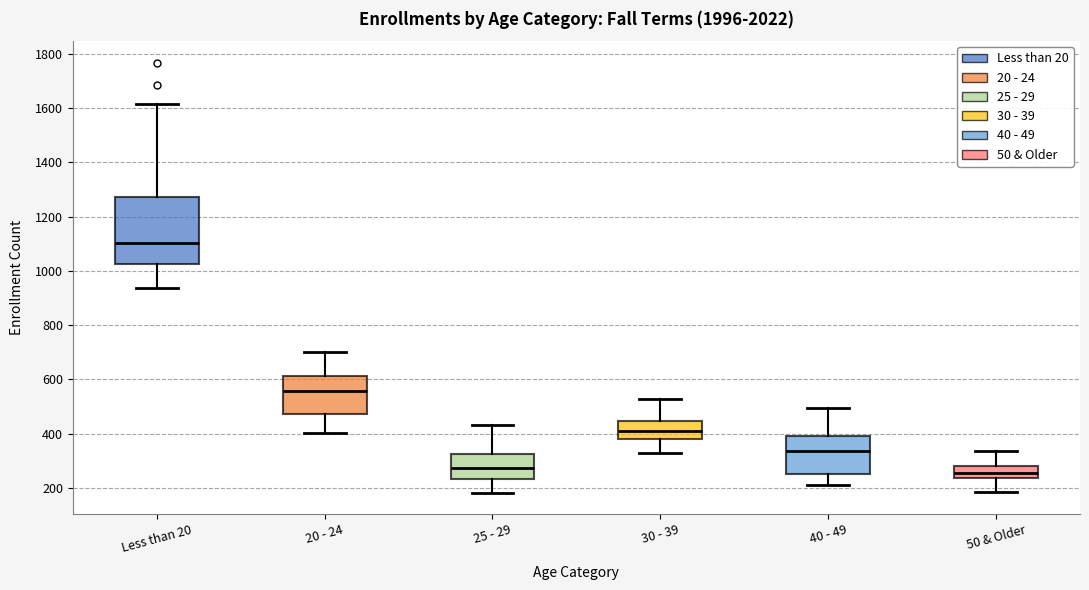

Reading left to right, transcribe this box plot: for each box, give where its median line is, the range the box spans, and where its two whiskers end, as read against the y-axis. The values are not printed on the chart, so give them approximately, as read against the axis.

Less than 20: median 1100, box 1020 to 1280, whiskers 940 to 1620
20 - 24: median 560, box 480 to 620, whiskers 400 to 700
25 - 29: median 280, box 240 to 320, whiskers 180 to 440
30 - 39: median 400, box 380 to 440, whiskers 320 to 520
40 - 49: median 340, box 240 to 400, whiskers 200 to 500
50 & Older: median 260, box 240 to 280, whiskers 180 to 340